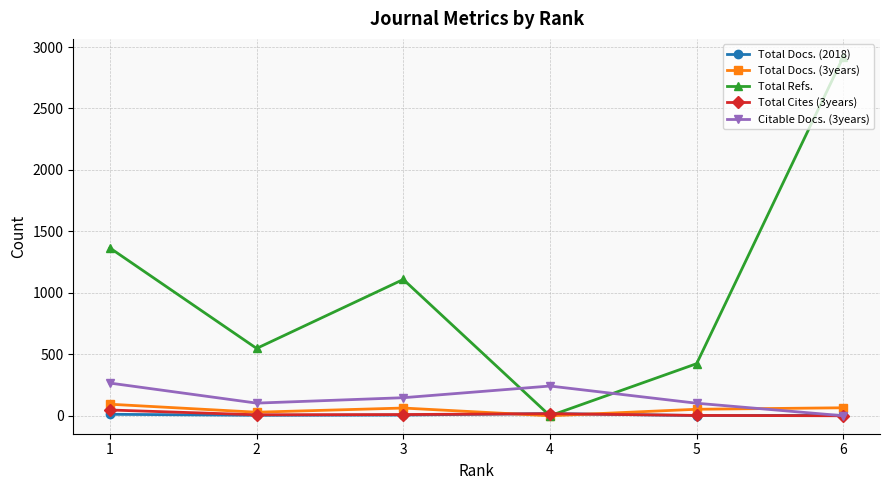

True or false: Total Cites (3years) has more than 0 interior local peaks.

True